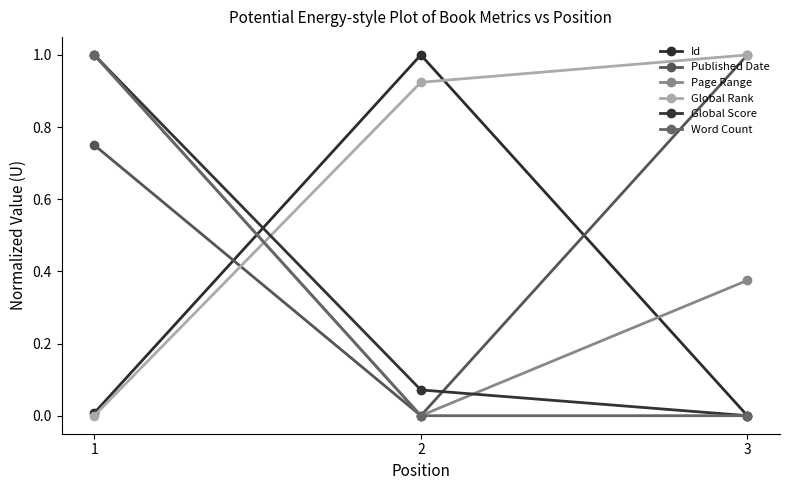

The Published Date series shows 0.8 at 1. True or false?

True